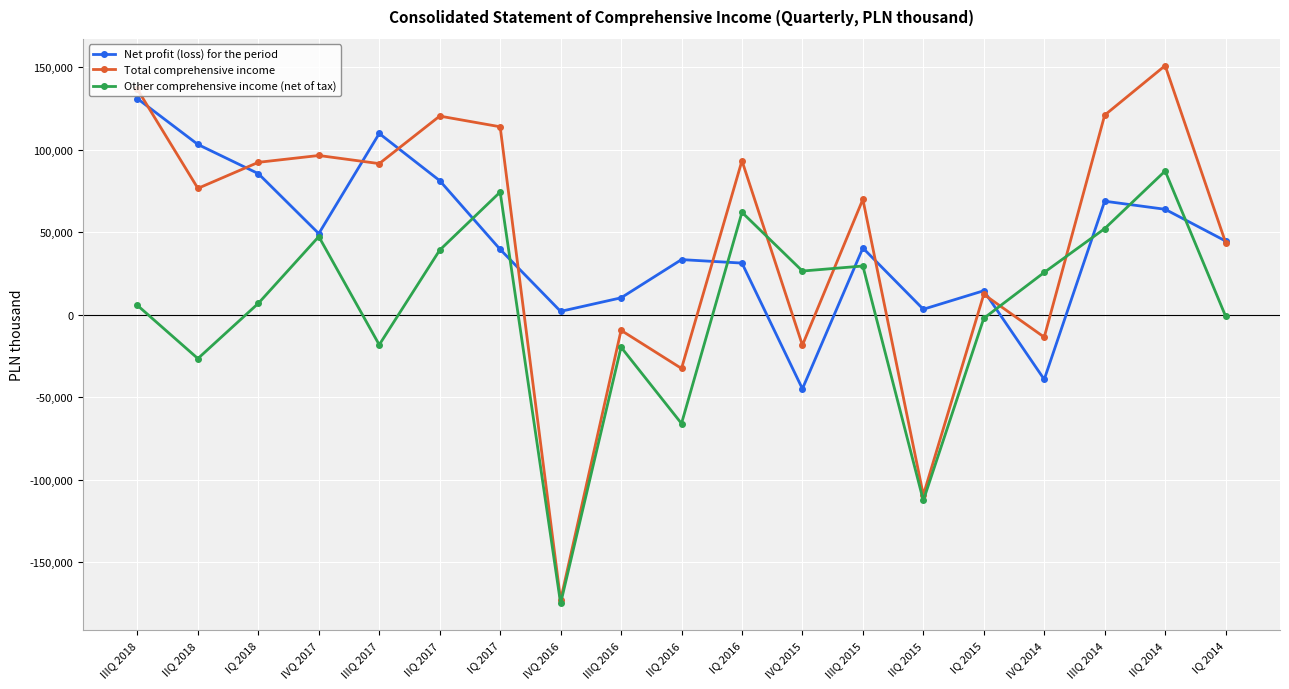

Which label corresponds to the largest value in the chart?

IIQ 2014